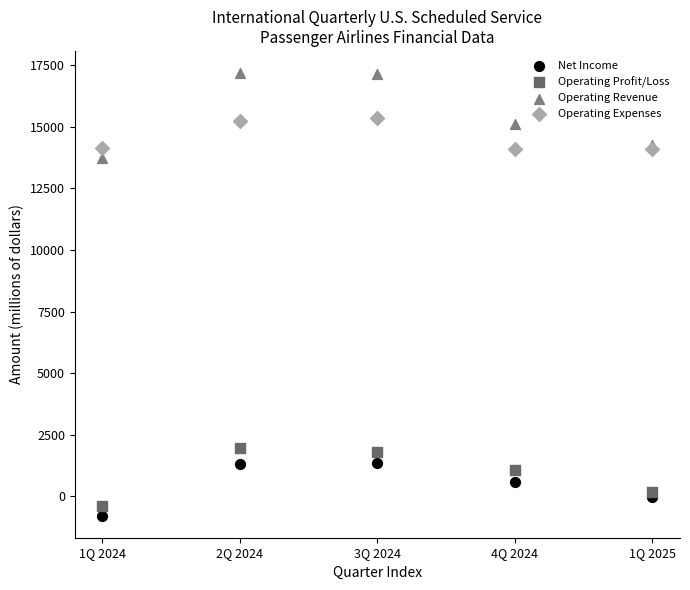

Which series has the largest Y range (max minus min)?

Operating Revenue